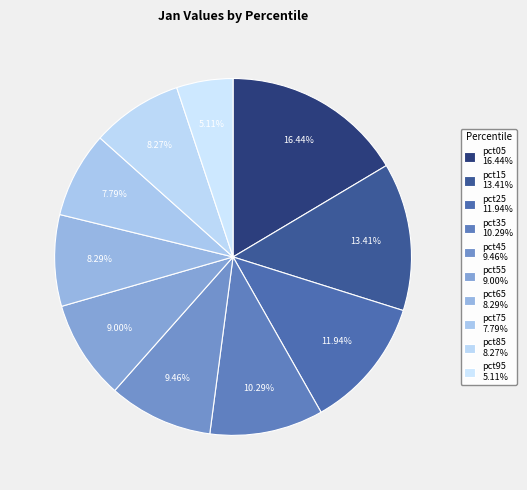

True or false: pct25 accounts for 12% of the total.

True